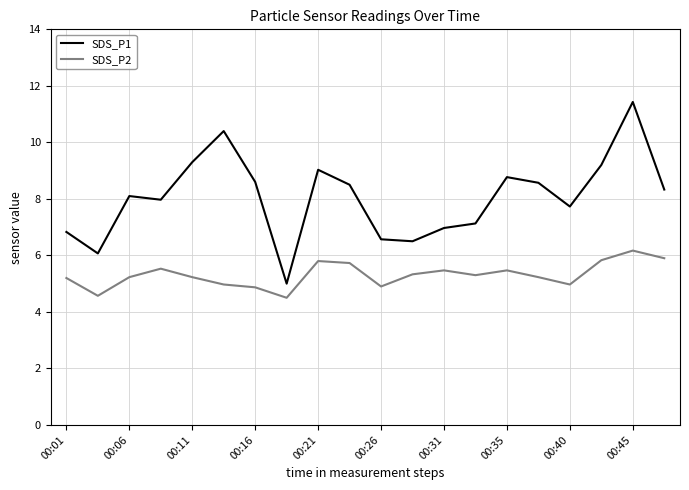

Which series has the widest spread of values?

SDS_P1